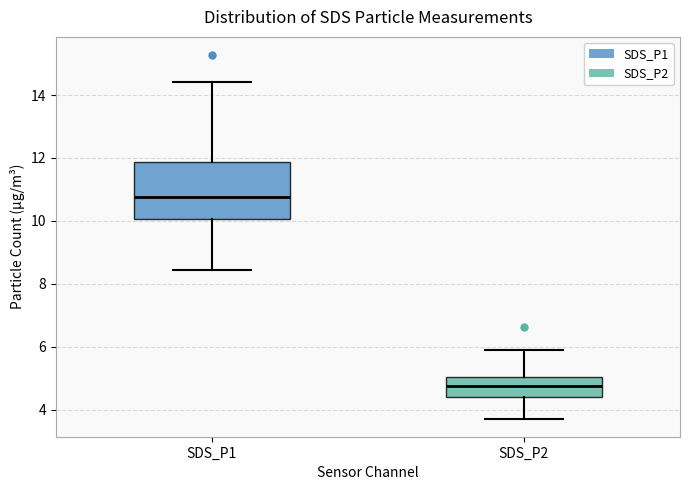

Which box is the tallest, from its lower edge to its upper edge?

SDS_P1